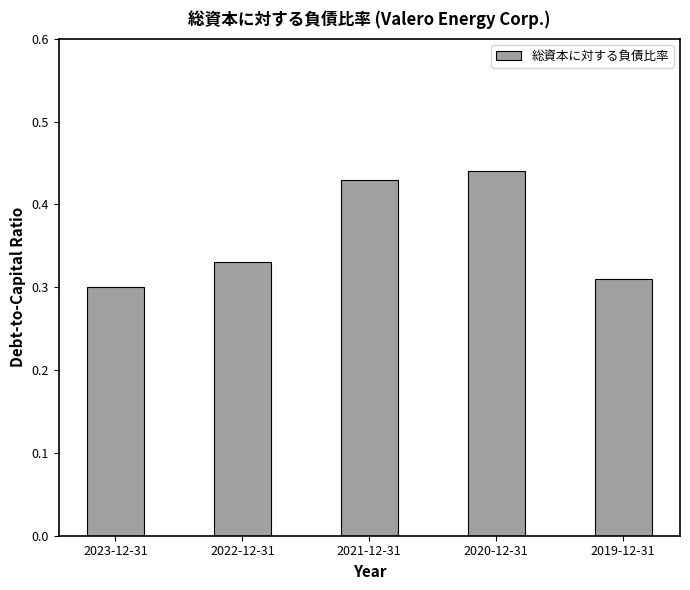

How many distinct data groups are displayed?

1